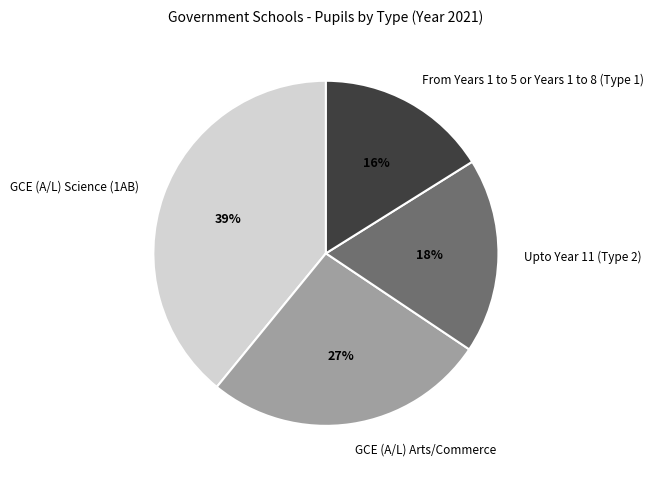

What is the largest slice in the pie chart?

GCE (A/L) Science (1AB)